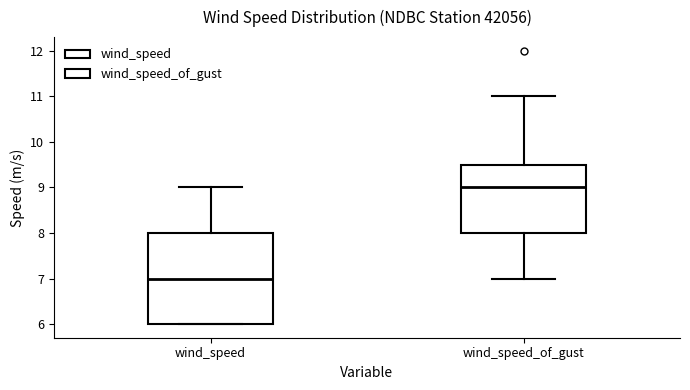

Reading left to right, transcribe this box plot: for each box, give where its median line is, the range the box spans, and where its two whiskers end, as read against the y-axis. The values are not printed on the chart, so give them approximately, as read against the axis.

wind_speed: median 7.0, box 6.0 to 8.0, whiskers 6.0 to 9.0
wind_speed_of_gust: median 9.0, box 8.0 to 9.5, whiskers 7.0 to 11.0